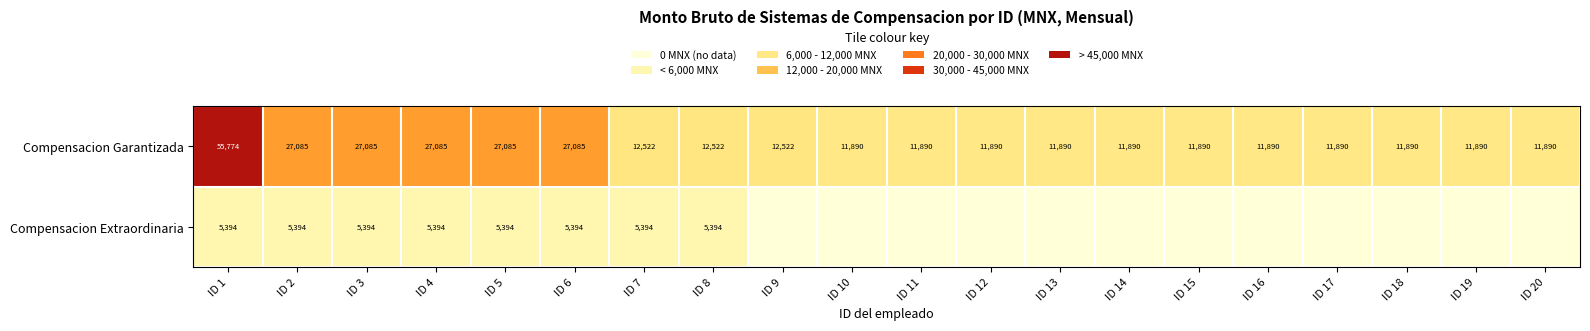

Is it true that Compensacion Garantizada equals 27085 at ID 2?

True